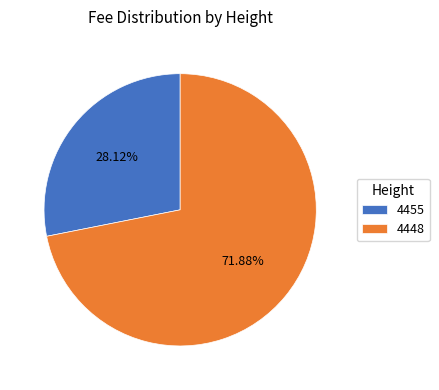

To the nearest percent, what portion does 4448 represent?

72%